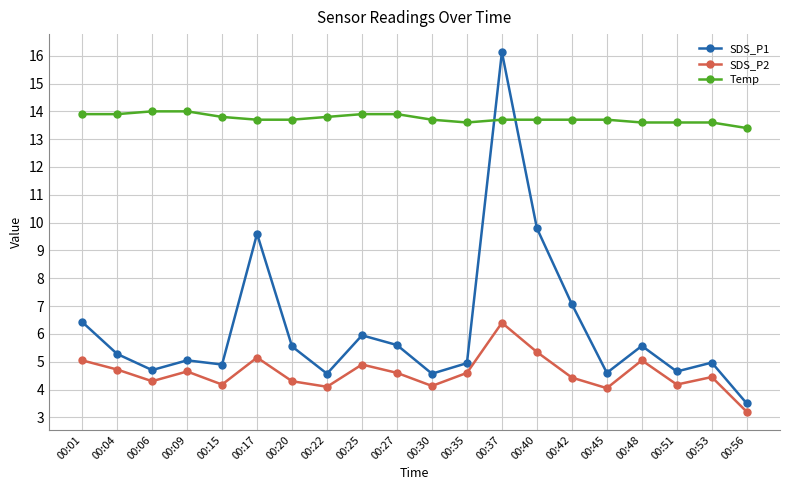

How many intersections are there between Temp and SDS_P1?

2